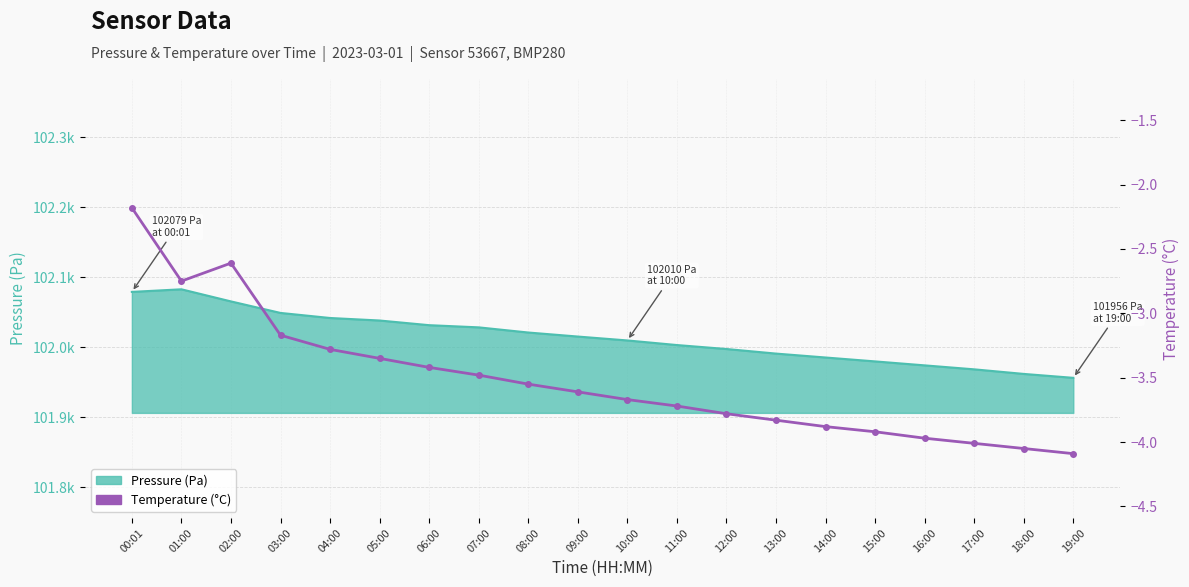

Where does the data first go above -3?

00:01